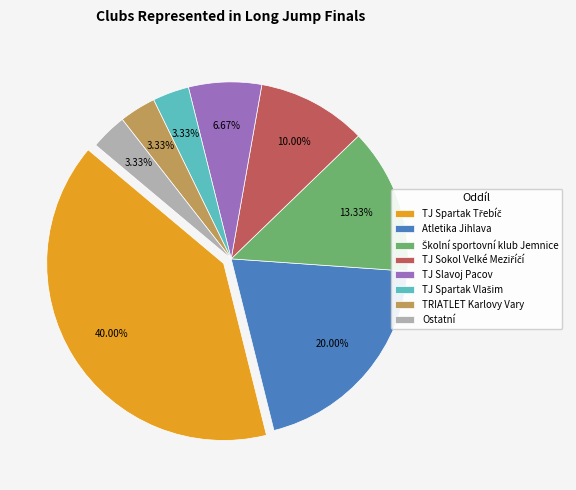

To the nearest percent, what is the difference between the largest and smallest slice percentages?

37%